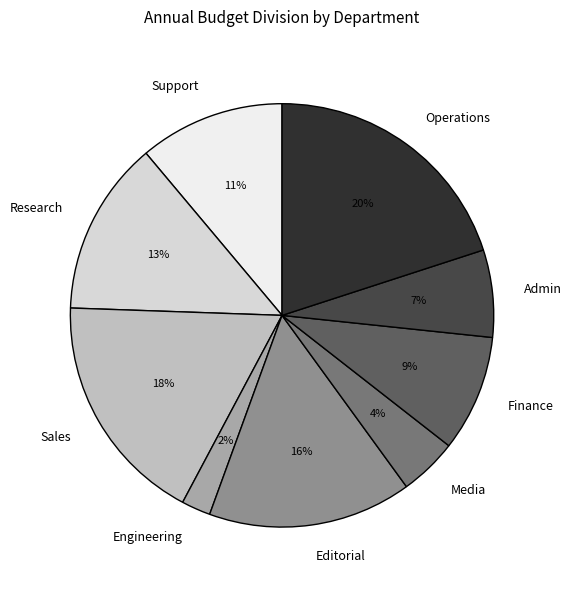

Is there any slice that represents more than half of the pie?

No